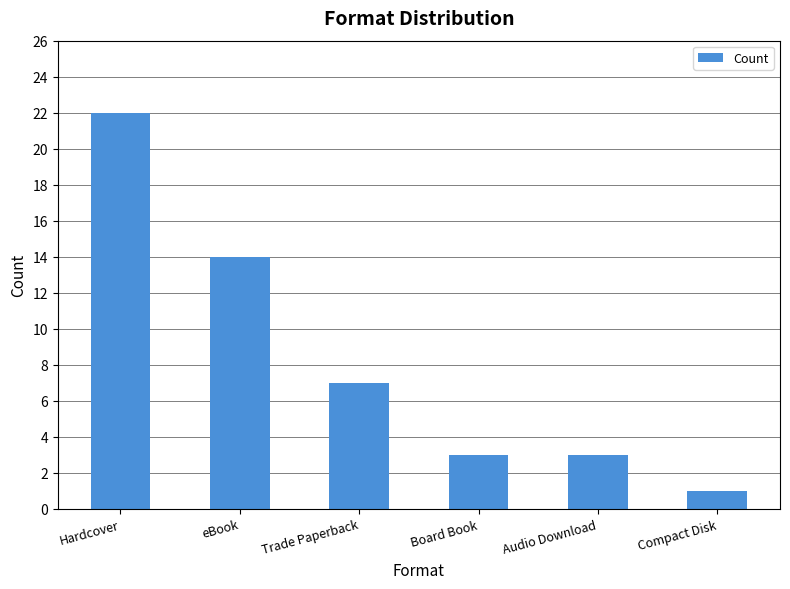

True or false: the data shows 1 at Compact Disk.

True